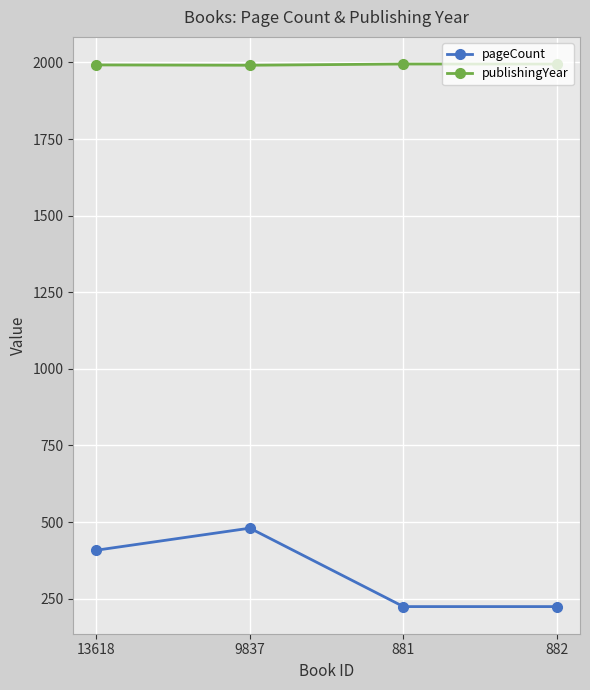

What is the spread (max minus min) of values at 13618?

1584